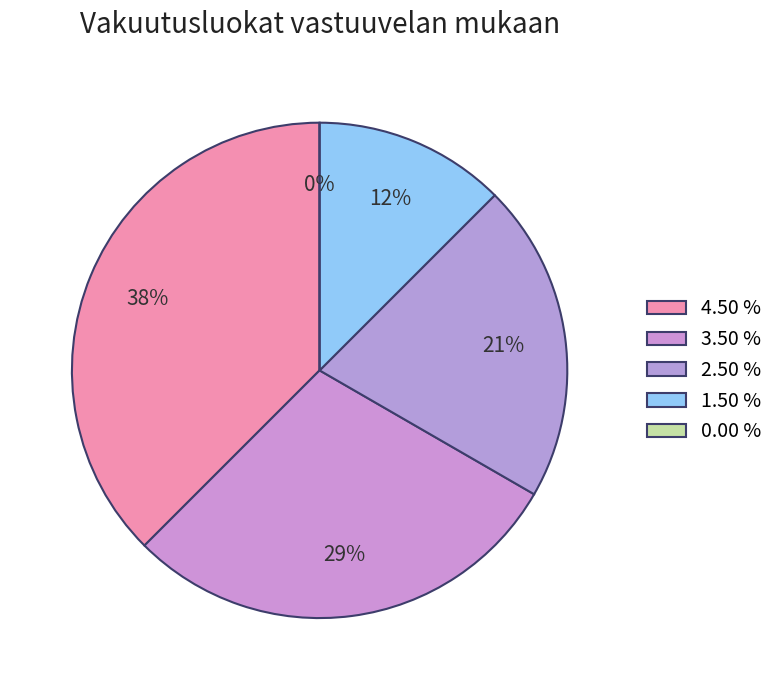

True or false: 0.00 % accounts for 0% of the total.

True